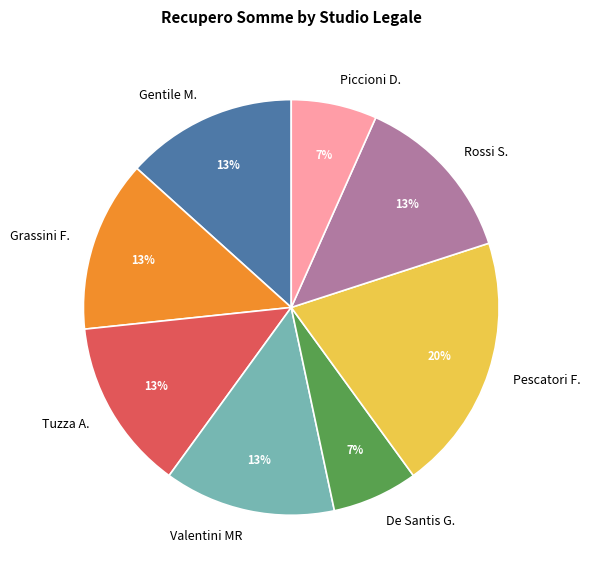

What percentage is the Tuzza A. slice, to the nearest percent?

13%